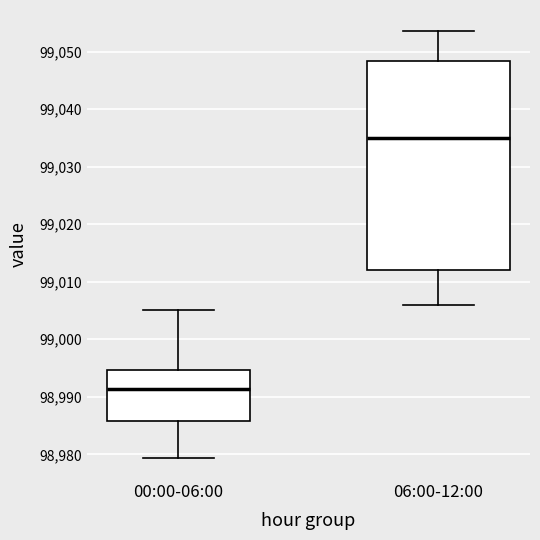

Which box's median line is the highest?

06:00-12:00